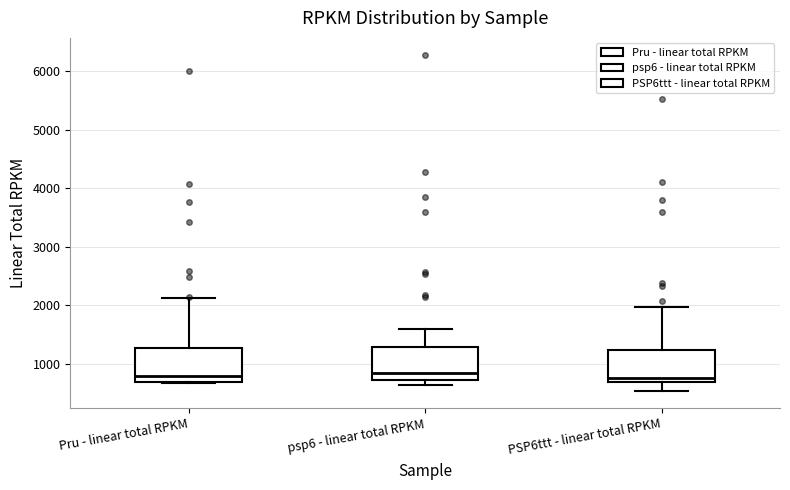

Reading left to right, transcribe this box plot: for each box, give where its median line is, the range the box spans, and where its two whiskers end, as read against the y-axis. The values are not printed on the chart, so give them approximately, as read against the axis.

Pru - linear total RPKM: median 800, box 700 to 1300, whiskers 700 to 2100
psp6 - linear total RPKM: median 800, box 700 to 1300, whiskers 600 to 1600
PSP6ttt - linear total RPKM: median 800, box 700 to 1200, whiskers 500 to 2000